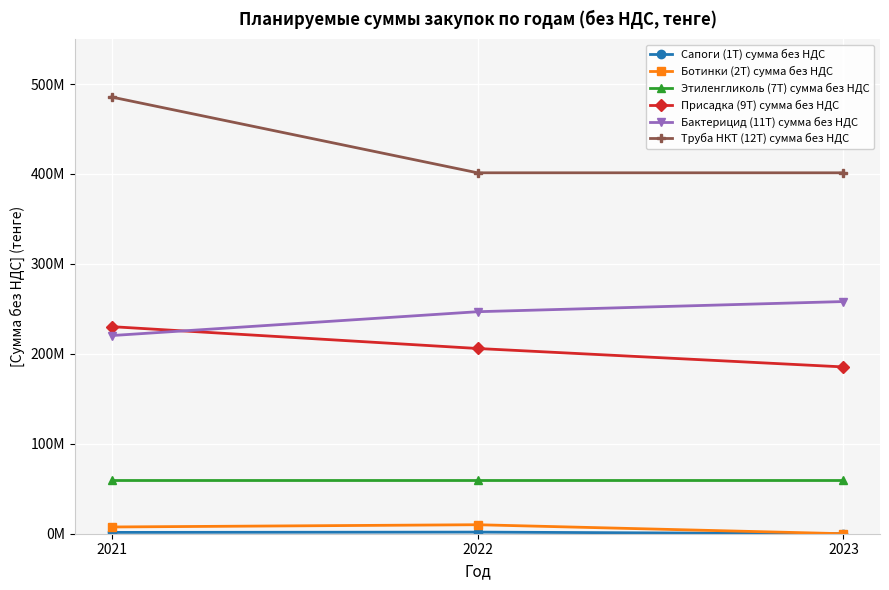

Reading right to left, extract all data points from this chart.

Сапоги (1Т) сумма без НДС: 2023=0	2022=1805000	2021=1463000
Ботинки (2Т) сумма без НДС: 2023=0	2022=10000000	2021=7500000
Этиленгликоль (7Т) сумма без НДС: 2023=60000000	2022=60000000	2021=60000000
Присадка (9Т) сумма без НДС: 2023=185454000	2022=205951200	2021=230228400
Бактерицид (11Т) сумма без НДС: 2023=258139440	2022=246841920	2021=220320000
Труба НКТ (12Т) сумма без НДС: 2023=401280000	2022=401280000	2021=485513688